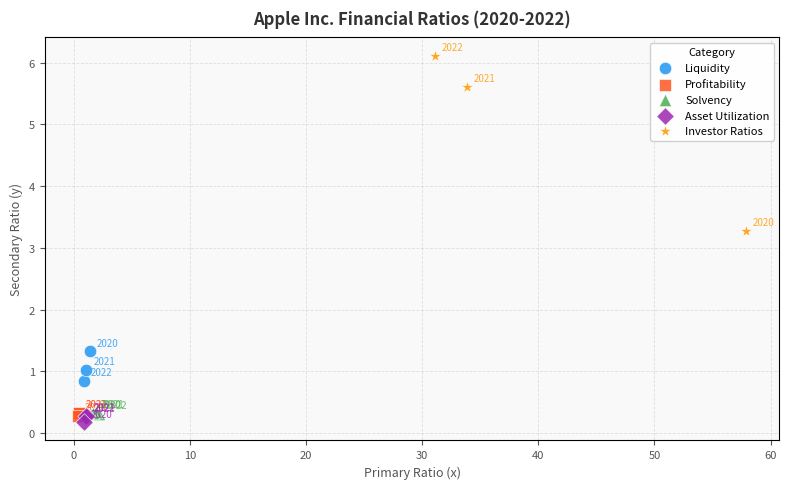

Which series reaches the maximum Y coordinate?

Investor Ratios